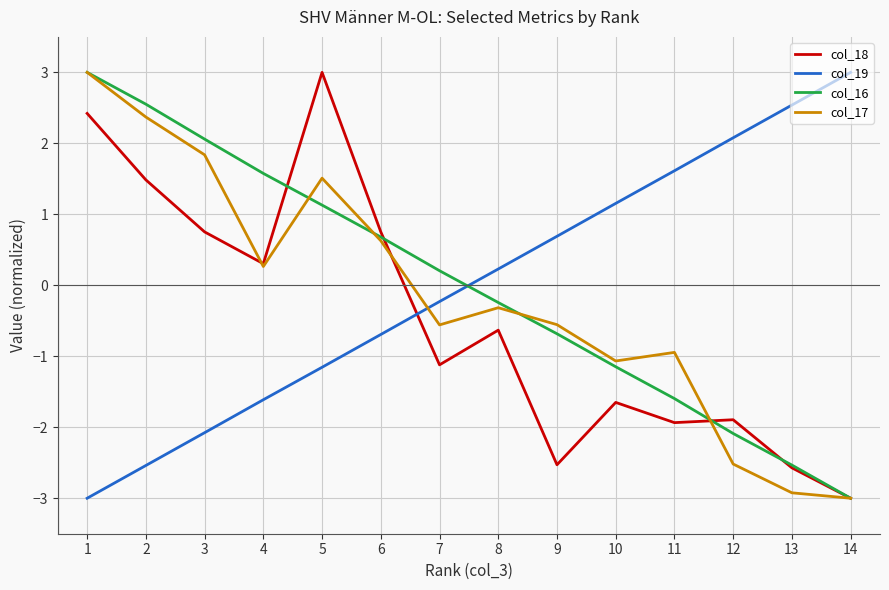

How many values in the col_17 series are below 0?

8